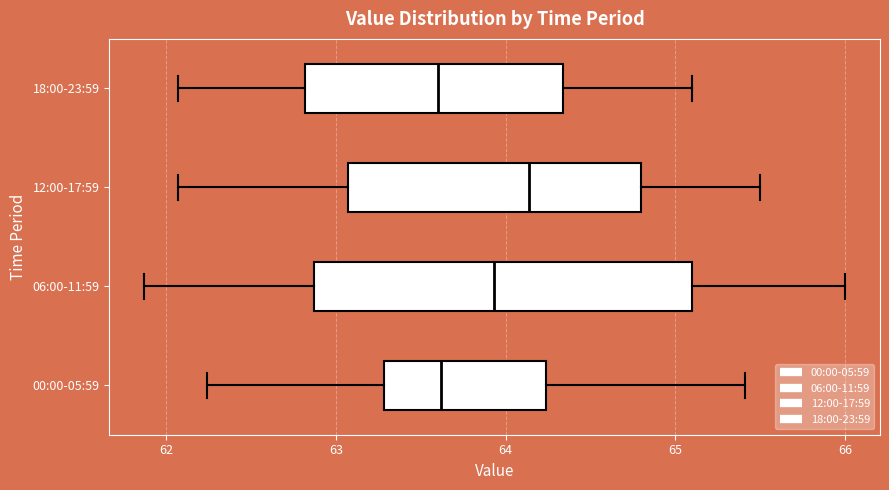

Which box is the widest, from its left edge to its right edge?

06:00-11:59